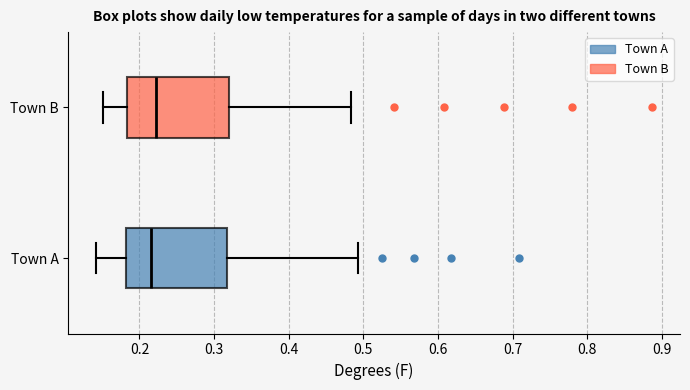

Reading bottom to top, read every box against the x-axis: the position of its median line, the range the box covers, and the ends of its whiskers. The values are not printed on the chart, so give them approximately, as read against the axis.

Town A: median 0.22, box 0.18 to 0.32, whiskers 0.14 to 0.49
Town B: median 0.22, box 0.18 to 0.32, whiskers 0.15 to 0.48